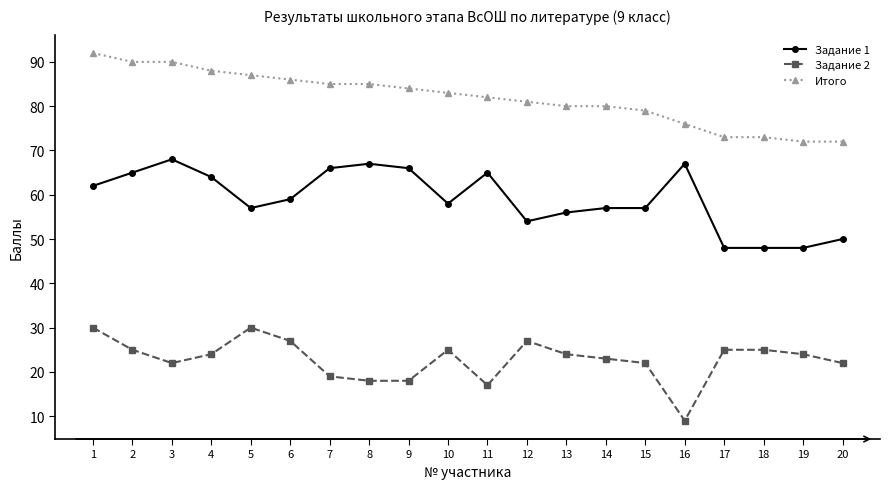

Count the number of data series in this chart.

3